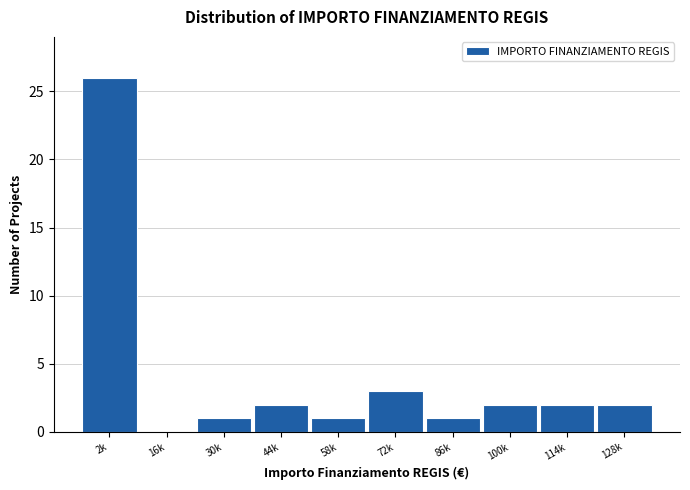

Reading left to right, extract all data points from this chart.

2k=26	16k=0	30k=1	44k=2	58k=1	72k=3	86k=1	100k=2	114k=2	128k=2